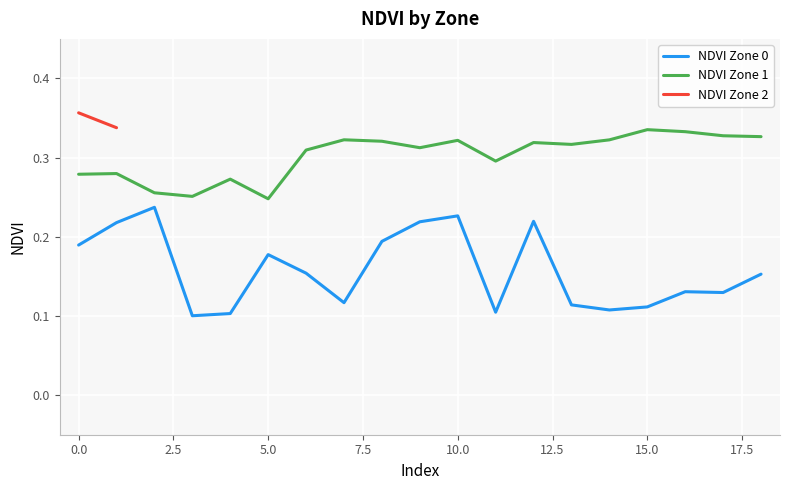

True or false: NDVI Zone 1 has more than 2 points higher than both neighbors.

True